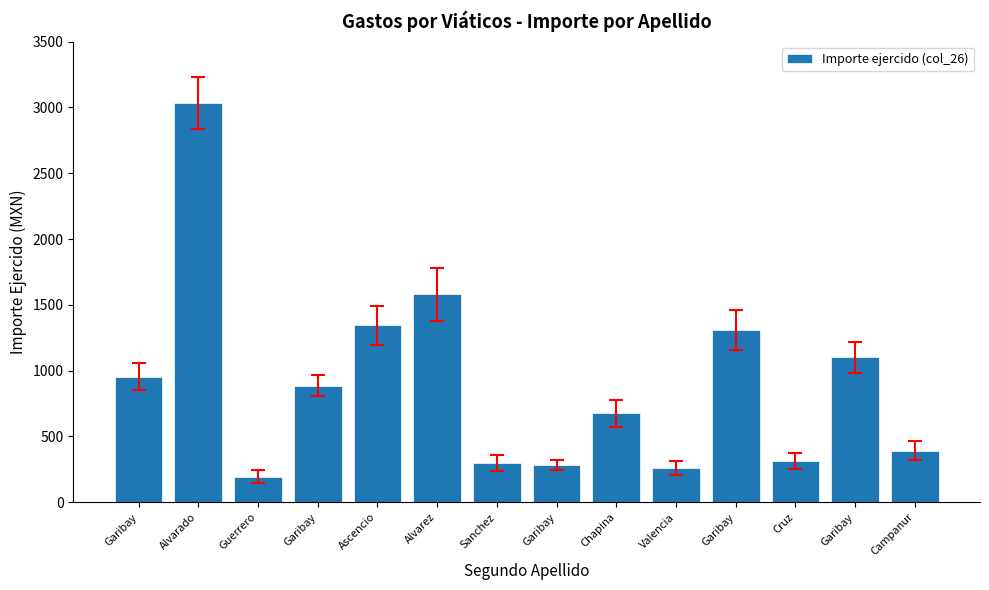

What is the label of the 10th bar from the right?

Ascencio